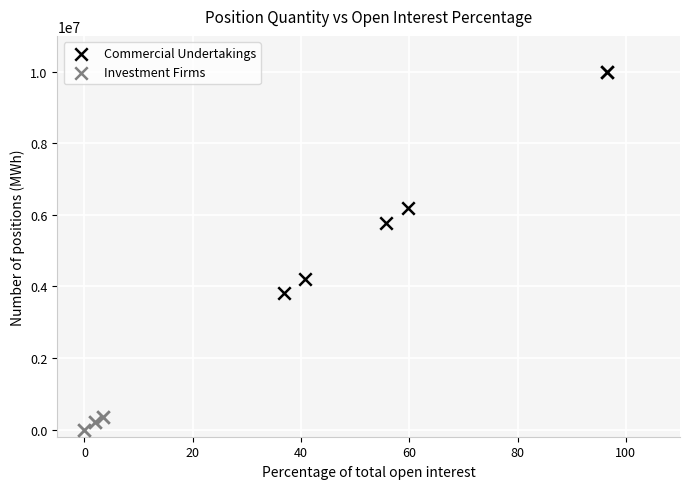

Which series contains the highest Y value?

Commercial Undertakings